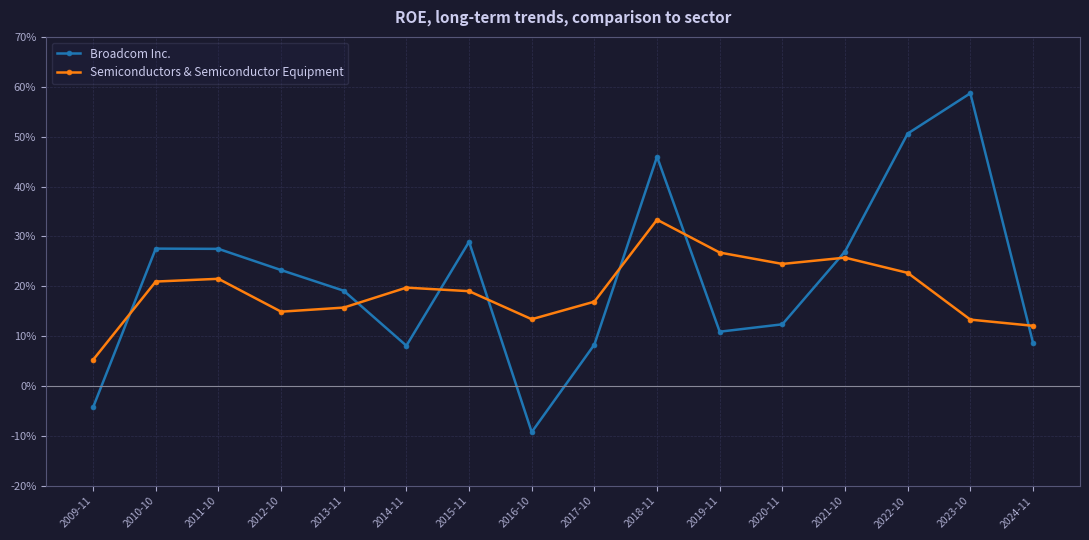

What is the difference between the highest and lowest values at 2016-10?

0.2